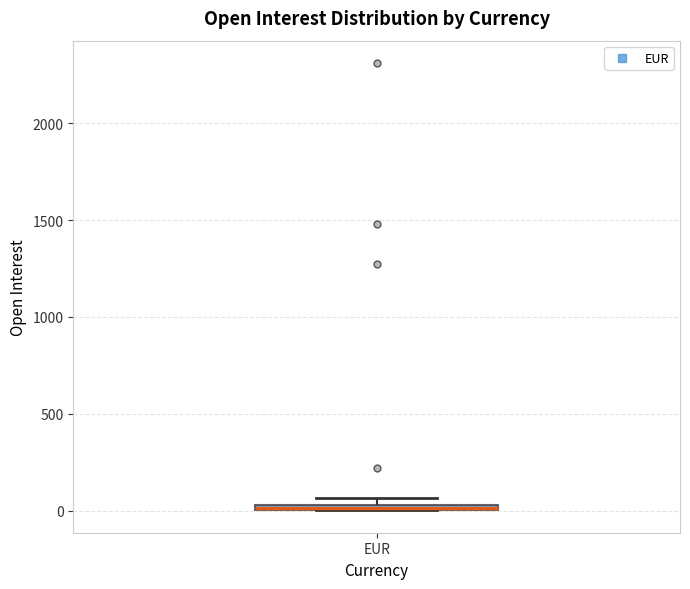

Where is the upper edge of the box for EUR on the y-axis? The values are not printed on the chart, so give them approximately, as read against the axis.

50